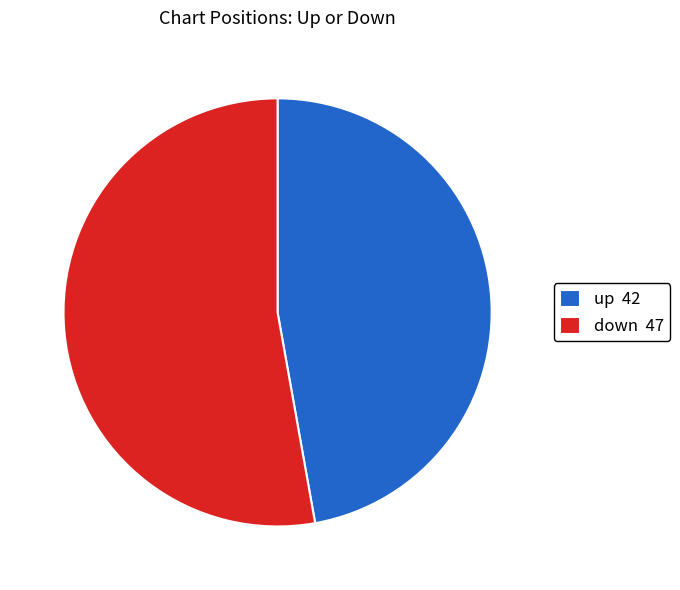

How many segments does this pie chart have?

2